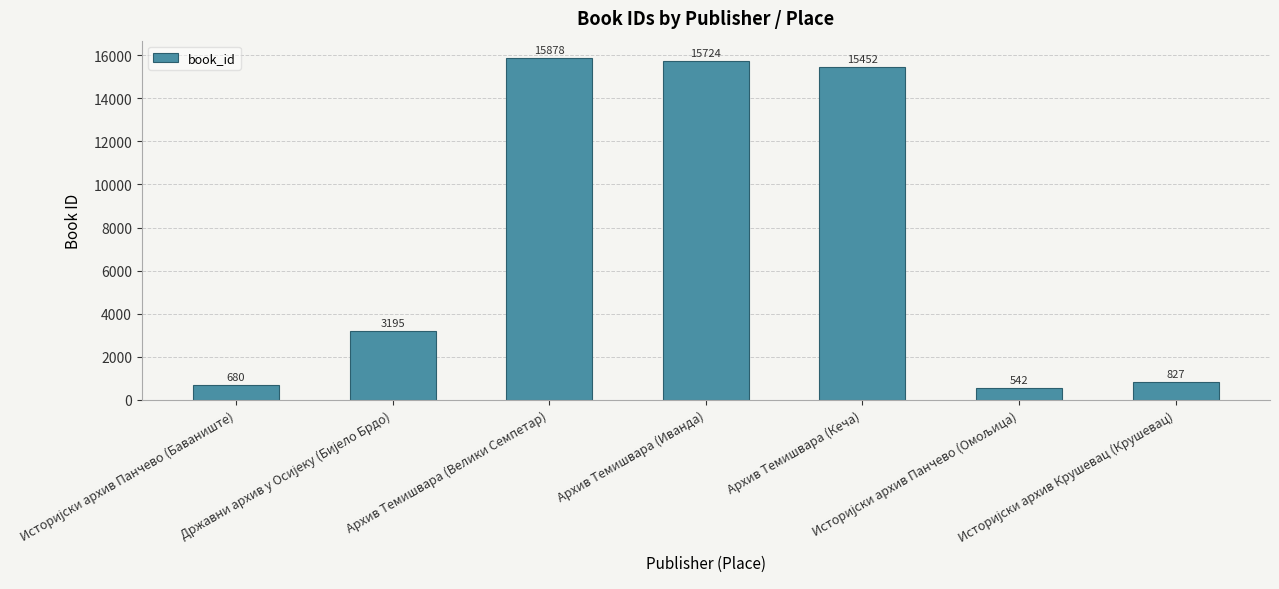

What is the average value?

7471